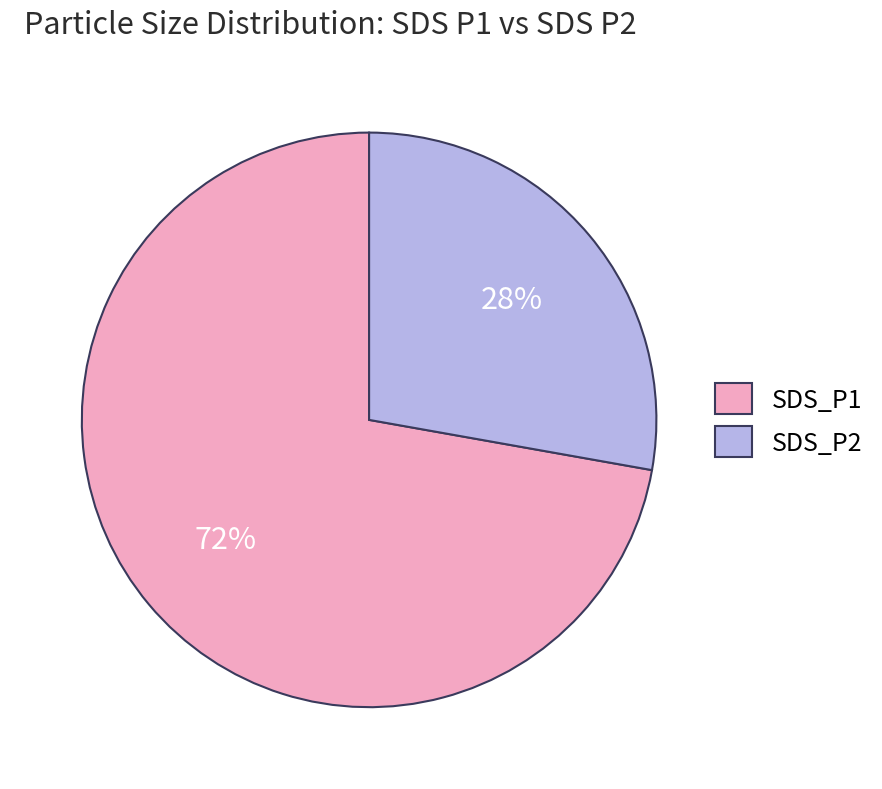

What is the ratio of the value at SDS_P2 to the value at SDS_P1?

0.4